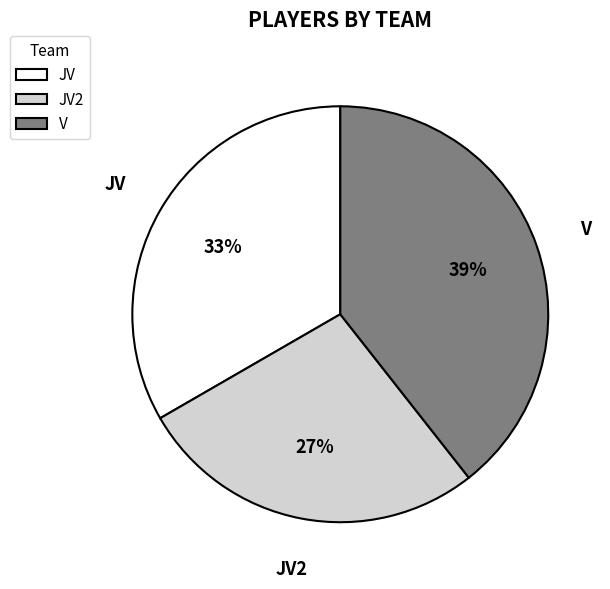

Is there a majority slice in this chart?

No